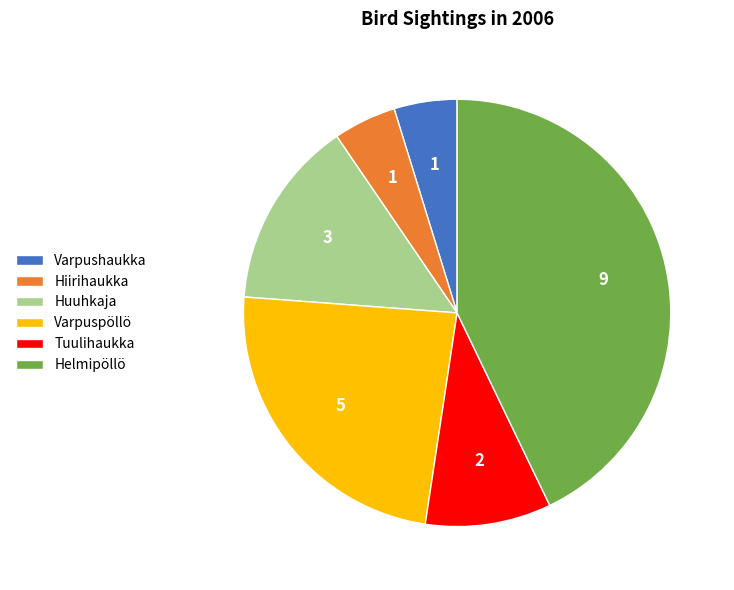

Do Helmipöllö and Hiirihaukka together represent more than half of the pie?

No